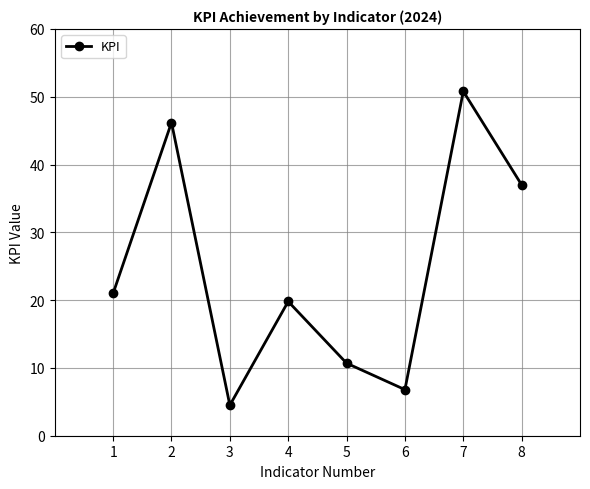

What is the approximate value at 1?

21.0